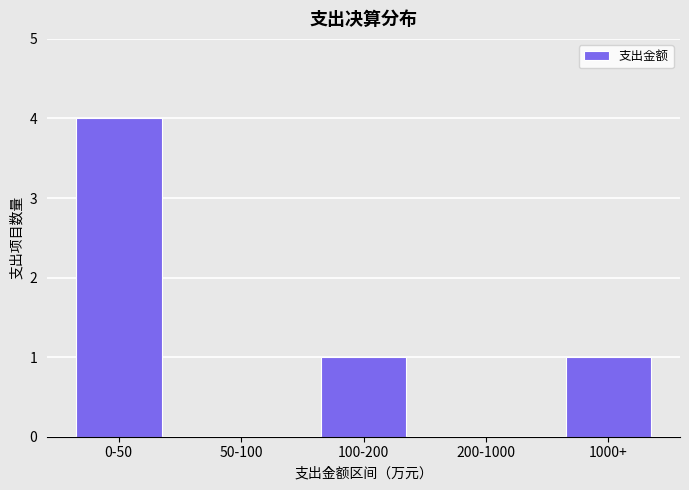

Reading right to left, extract all data points from this chart.

1000+=1	200-1000=0	100-200=1	50-100=0	0-50=4